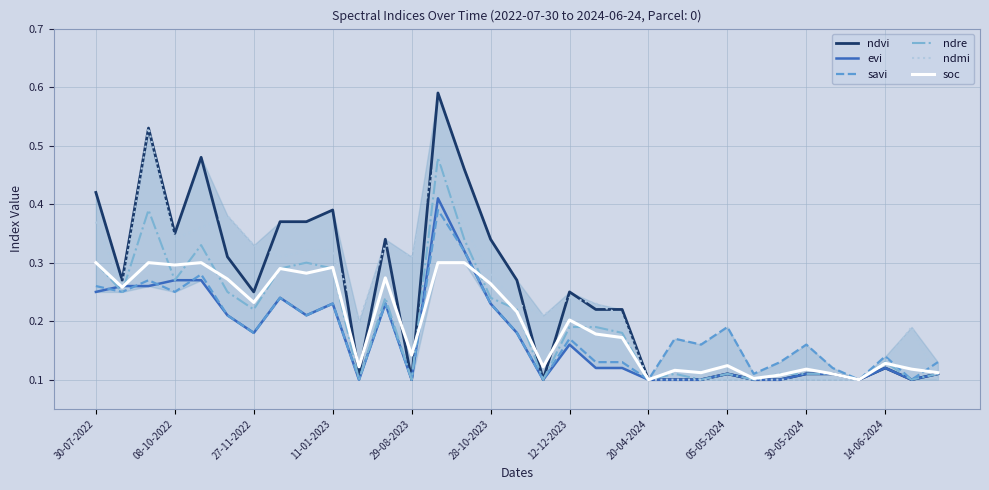

What is the sum of all soc values?

6.5